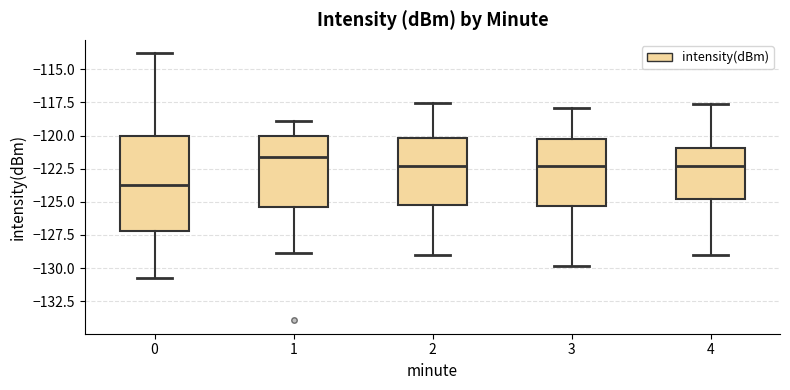

Which box is the tallest, from its lower edge to its upper edge?

0